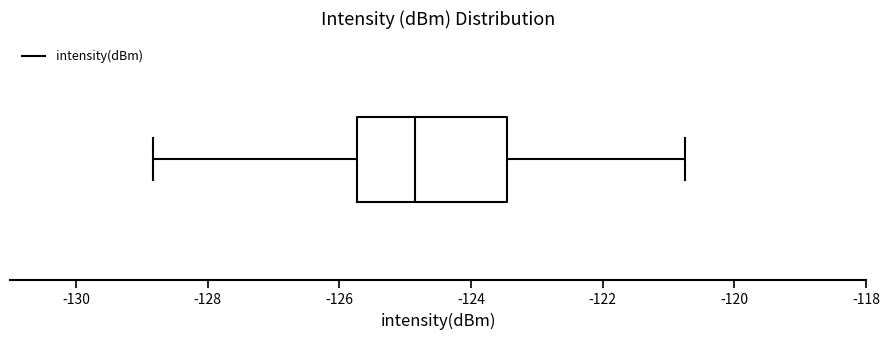

Read this box plot against the x-axis: the position of the median line, the range covered by the box, and the ends of both whiskers. The values are not printed on the chart, so give them approximately, as read against the axis.

median -124.8, box -125.8 to -123.4, whiskers -128.8 to -120.8